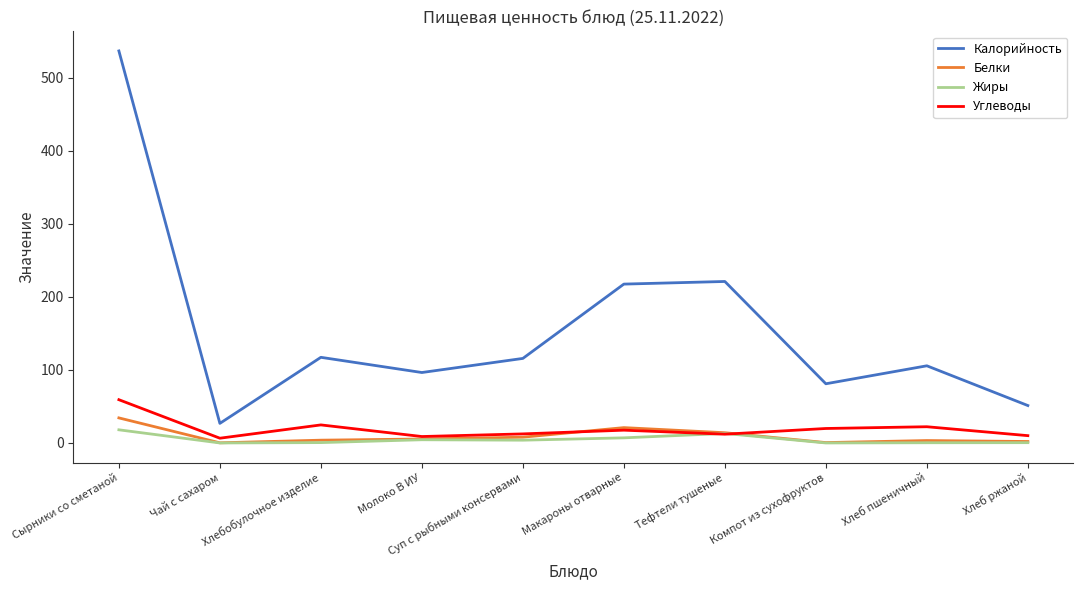

Which category has the highest value in the Белки series?

Сырники со сметаной